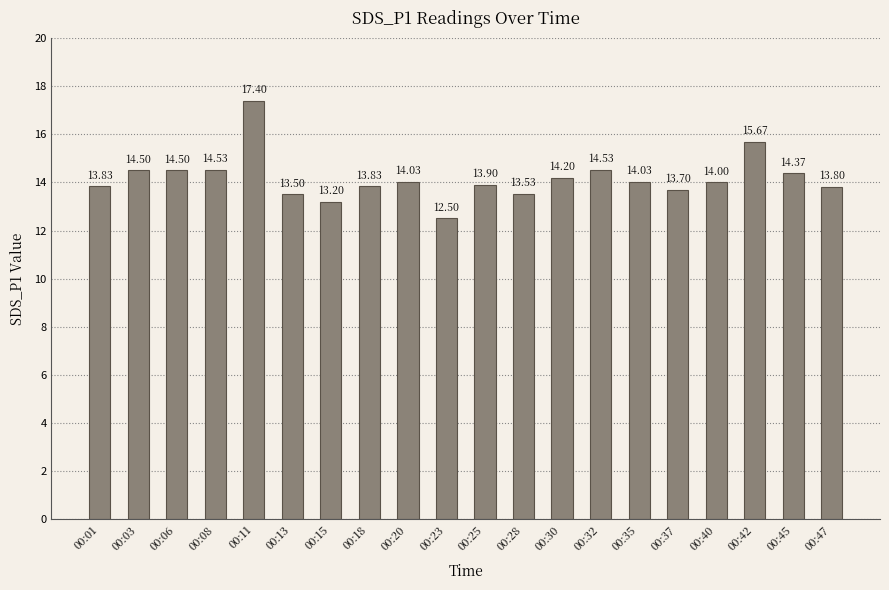

What is the value of the 19th bar from the left?

14.4